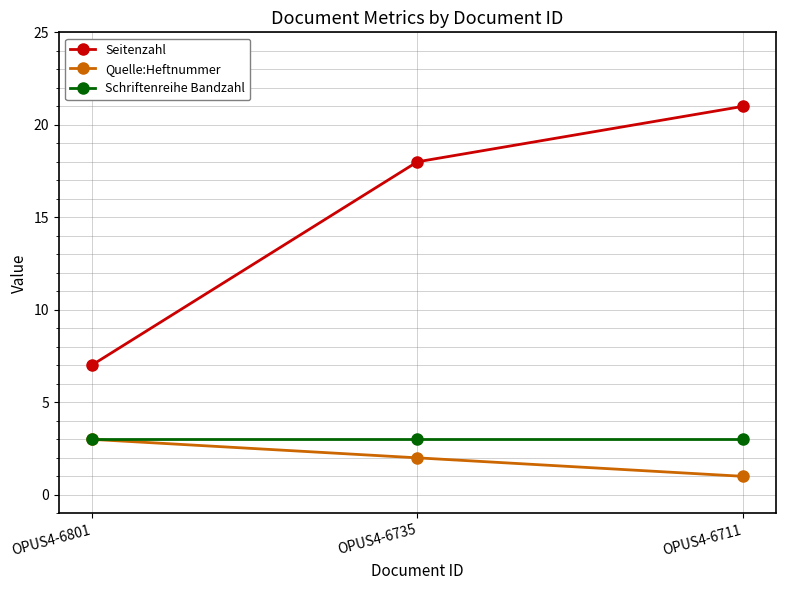

True or false: Schriftenreihe Bandzahl has a value of 5 at OPUS4-6711.

False